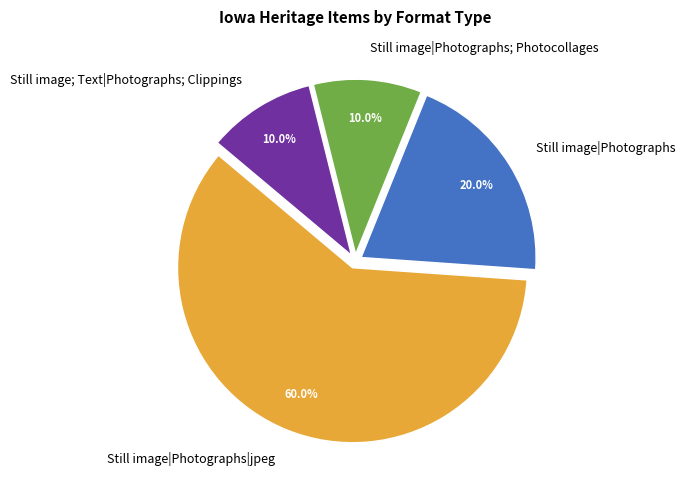

Is there any slice that represents more than half of the pie?

Yes